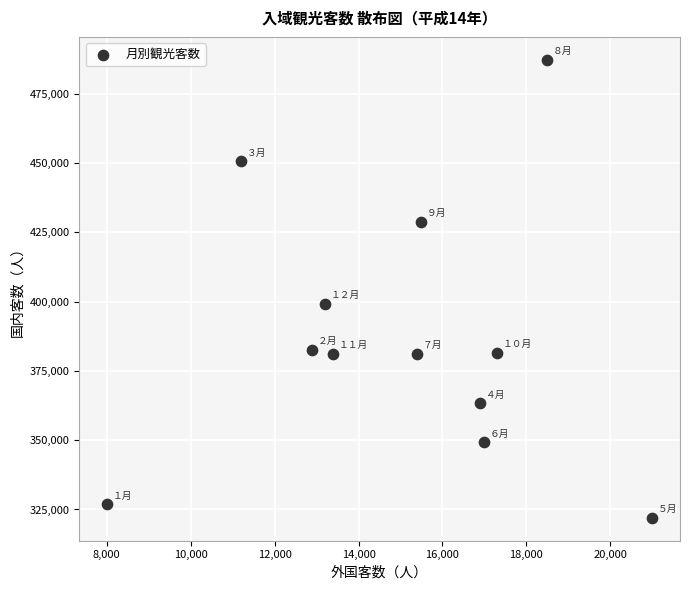

What is the average Y value?

387850